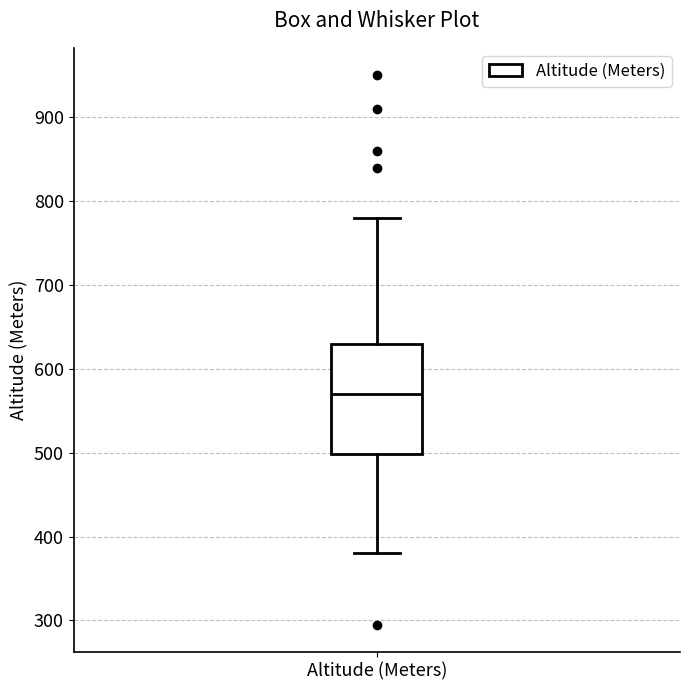

Where is the upper edge of the box for Altitude (Meters) on the y-axis? The values are not printed on the chart, so give them approximately, as read against the axis.

630